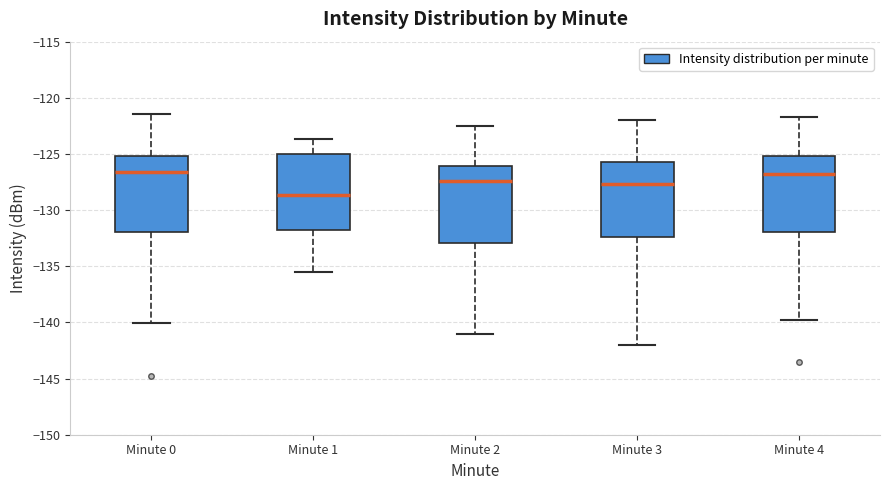

Reading left to right, read every box against the y-axis: the position of its median line, the range the box covers, and the ends of its whiskers. The values are not printed on the chart, so give them approximately, as read against the axis.

Minute 0: median -126.5, box -132.0 to -125.0, whiskers -140.0 to -121.5
Minute 1: median -128.5, box -131.5 to -125.0, whiskers -135.5 to -123.5
Minute 2: median -127.5, box -133.0 to -126.0, whiskers -141.0 to -122.5
Minute 3: median -127.5, box -132.5 to -125.5, whiskers -142.0 to -122.0
Minute 4: median -126.5, box -132.0 to -125.0, whiskers -140.0 to -121.5